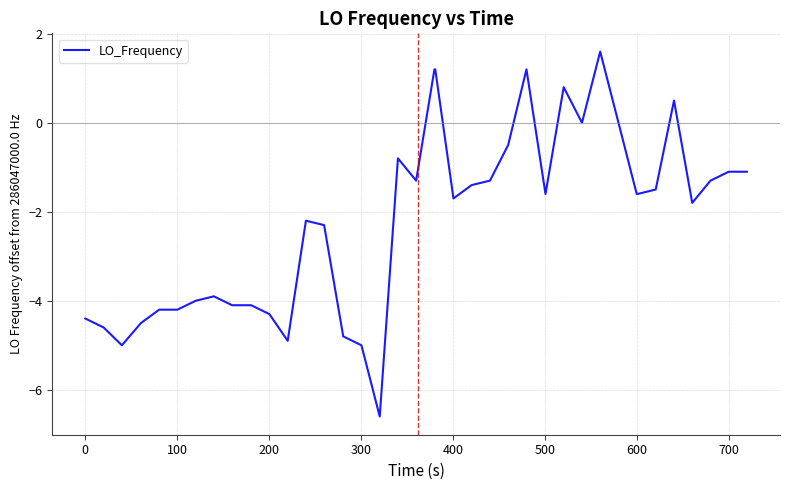

What is the maximum value shown in the chart?

1.6